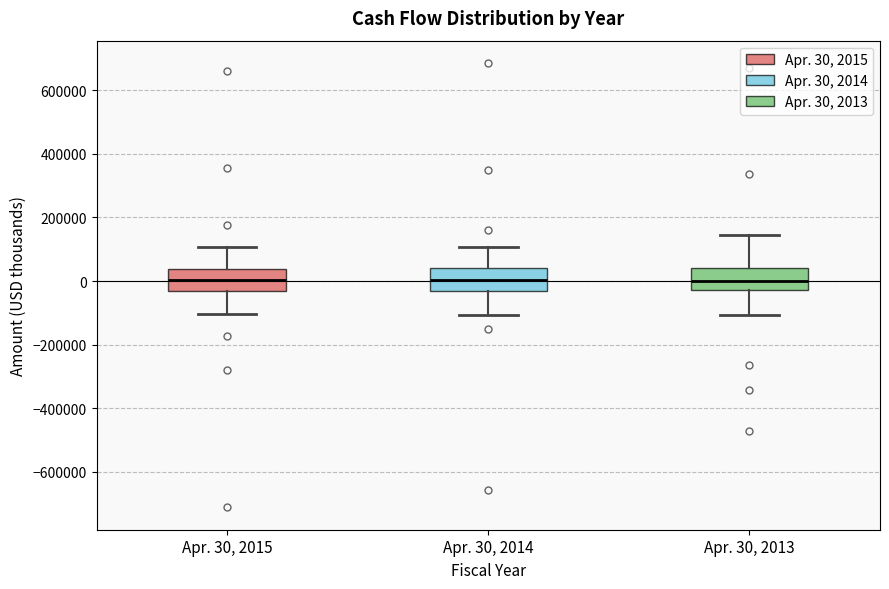

Reading left to right, read every box against the y-axis: the position of its median line, the range the box covers, and the ends of its whiskers. The values are not printed on the chart, so give them approximately, as read against the axis.

Apr. 30, 2015: median 0, box -40000 to 40000, whiskers -100000 to 100000
Apr. 30, 2014: median 0, box -40000 to 40000, whiskers -100000 to 100000
Apr. 30, 2013: median 0, box -20000 to 40000, whiskers -100000 to 140000